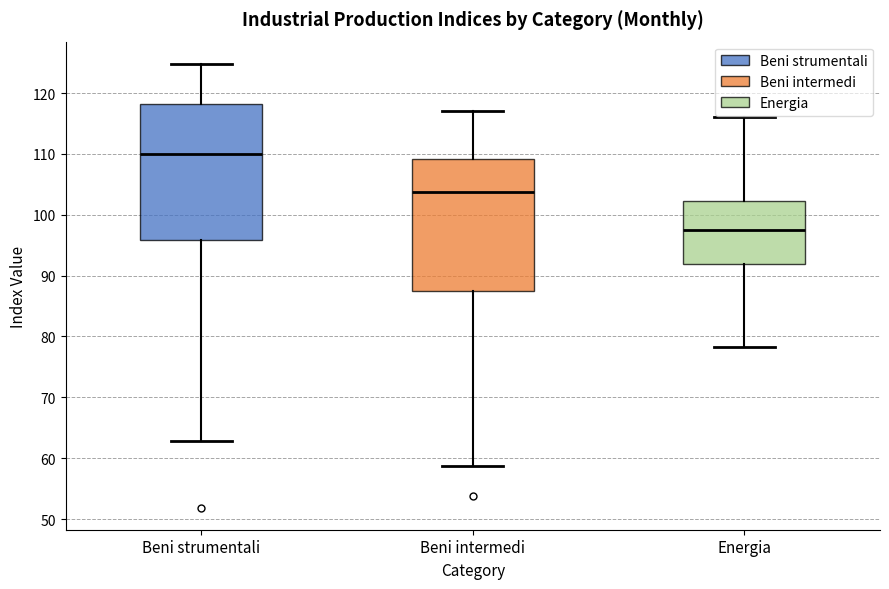

Reading left to right, read every box against the y-axis: the position of its median line, the range the box covers, and the ends of its whiskers. The values are not printed on the chart, so give them approximately, as read against the axis.

Beni strumentali: median 110, box 96 to 118, whiskers 63 to 125
Beni intermedi: median 104, box 88 to 109, whiskers 59 to 117
Energia: median 98, box 92 to 102, whiskers 78 to 116